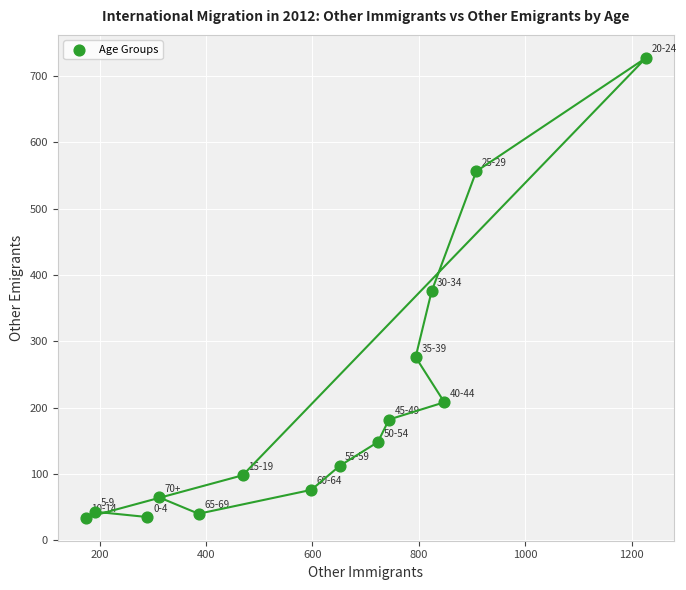

What is the range of Y values (max minus min)?

693